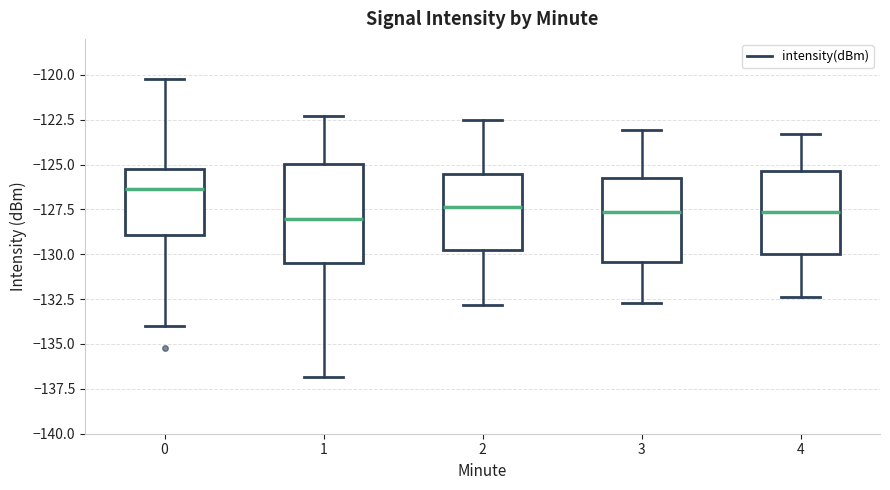

Reading left to right, transcribe this box plot: for each box, give where its median line is, the range the box spans, and where its two whiskers end, as read against the y-axis. The values are not printed on the chart, so give them approximately, as read against the axis.

0: median -126.5, box -129.0 to -125.0, whiskers -134.0 to -120.0
1: median -128.0, box -130.5 to -125.0, whiskers -137.0 to -122.5
2: median -127.5, box -130.0 to -125.5, whiskers -133.0 to -122.5
3: median -127.5, box -130.5 to -125.5, whiskers -132.5 to -123.0
4: median -127.5, box -130.0 to -125.5, whiskers -132.5 to -123.5